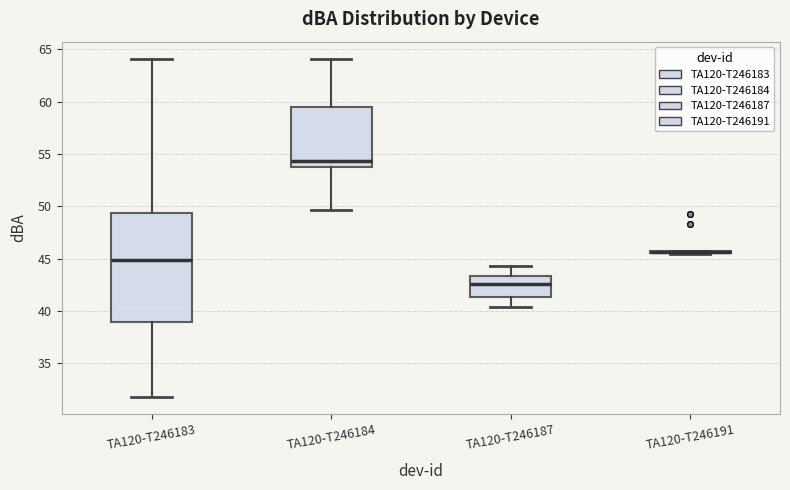

Where is the upper edge of the box for TA120-T246184 on the y-axis? The values are not printed on the chart, so give them approximately, as read against the axis.

59.5